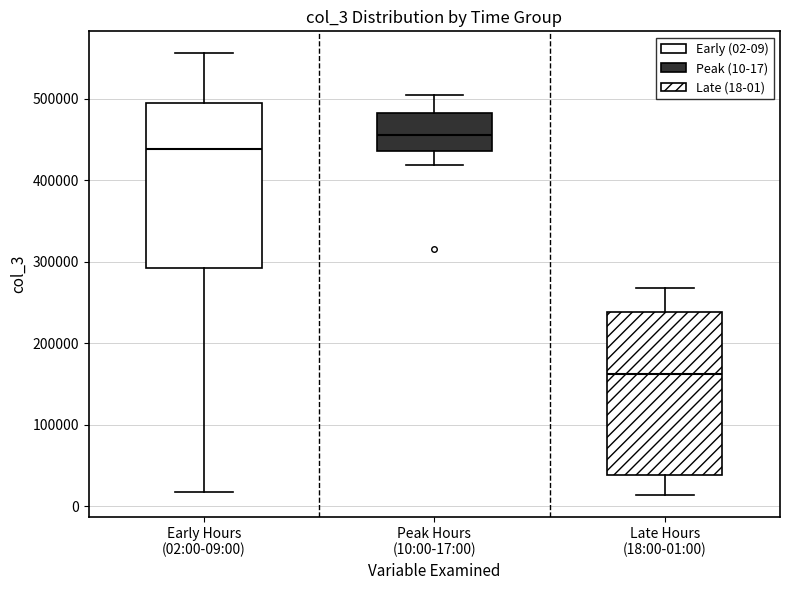

Reading left to right, read every box against the y-axis: the position of its median line, the range the box covers, and the ends of its whiskers. The values are not printed on the chart, so give them approximately, as read against the axis.

Early Hours (02:00-09:00): median 440000, box 290000 to 500000, whiskers 20000 to 560000
Peak Hours (10:00-17:00): median 460000, box 440000 to 480000, whiskers 420000 to 500000
Late Hours (18:00-01:00): median 160000, box 40000 to 240000, whiskers 10000 to 270000